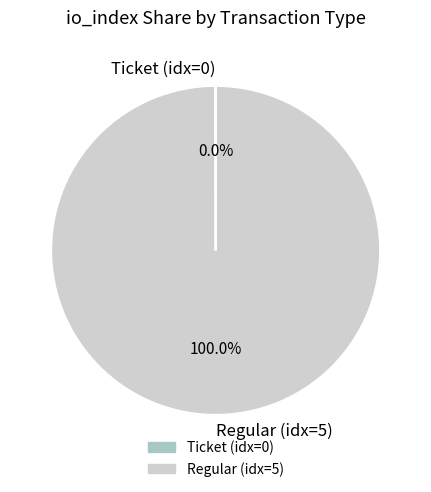

Which category has the biggest portion of the pie?

Regular (idx=5)